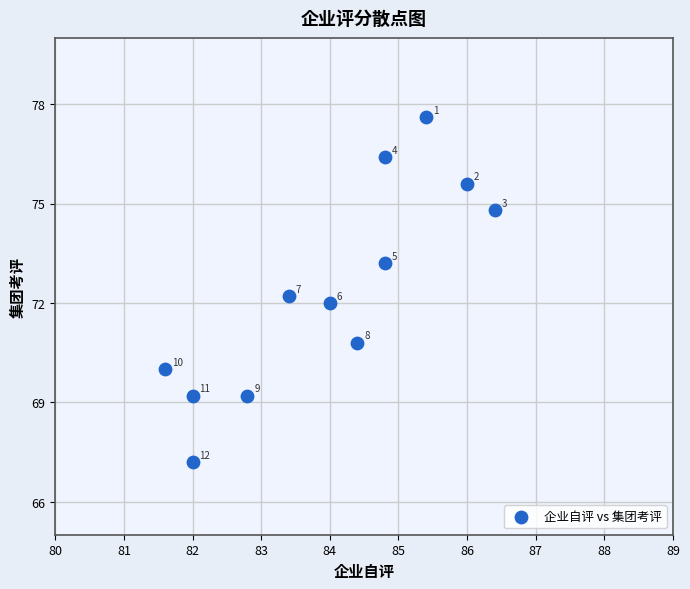

What is the average Y value?

72.4